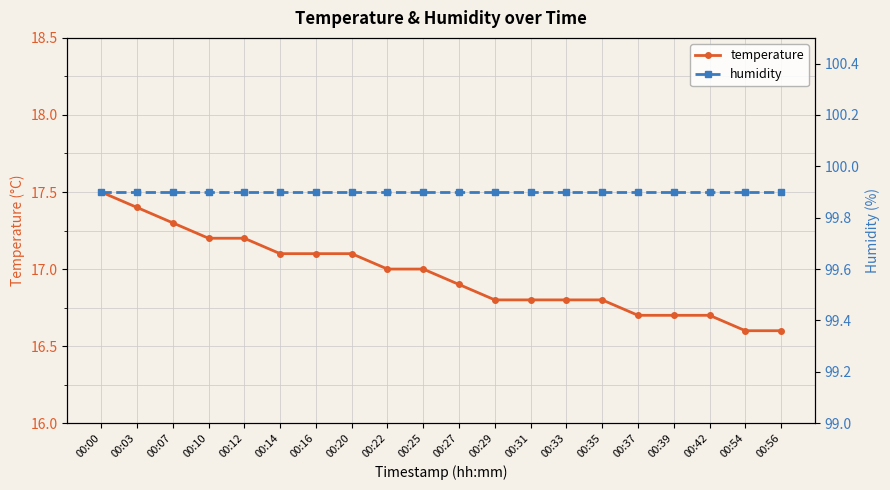

What are all the series names shown in the legend?

temperature, humidity